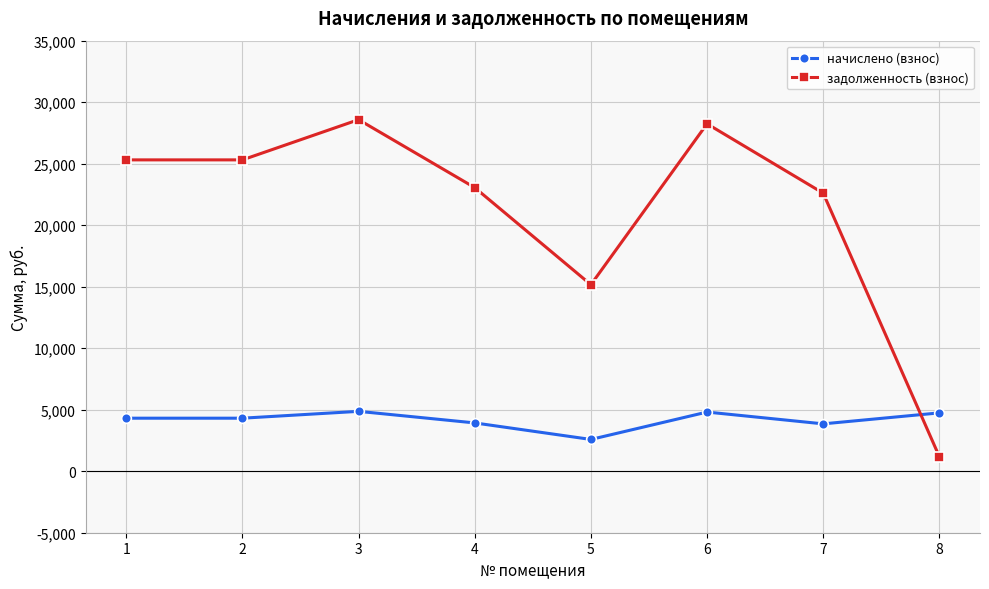

List the series in order of their peak value, lowest first.

начислено (взнос), задолженность (взнос)